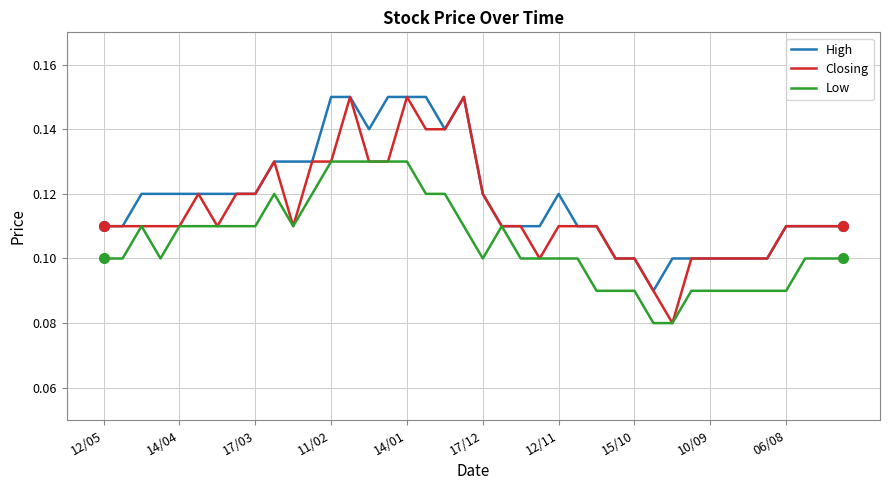

What are all the series names shown in the legend?

High, Closing, Low